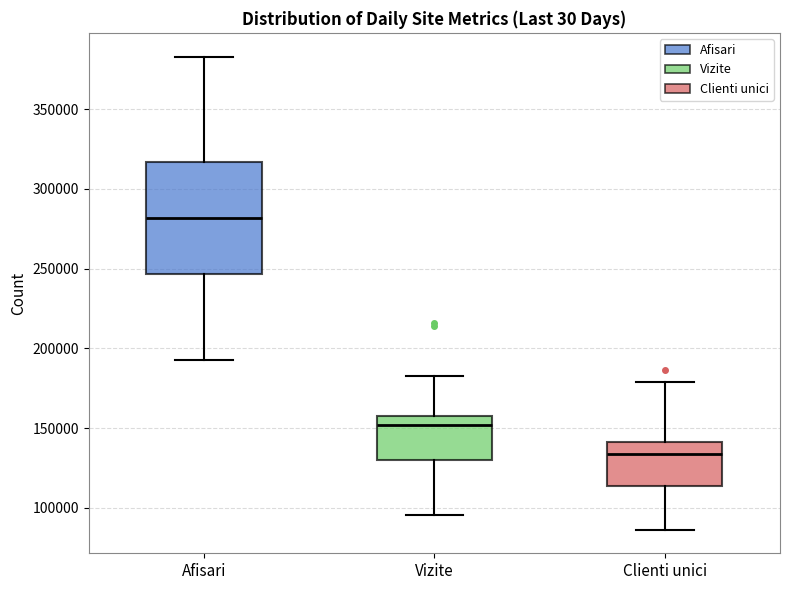

Reading left to right, read every box against the y-axis: the position of its median line, the range the box covers, and the ends of its whiskers. The values are not printed on the chart, so give them approximately, as read against the axis.

Afisari: median 280000, box 245000 to 315000, whiskers 195000 to 385000
Vizite: median 150000, box 130000 to 160000, whiskers 95000 to 185000
Clienti unici: median 135000, box 115000 to 140000, whiskers 85000 to 180000